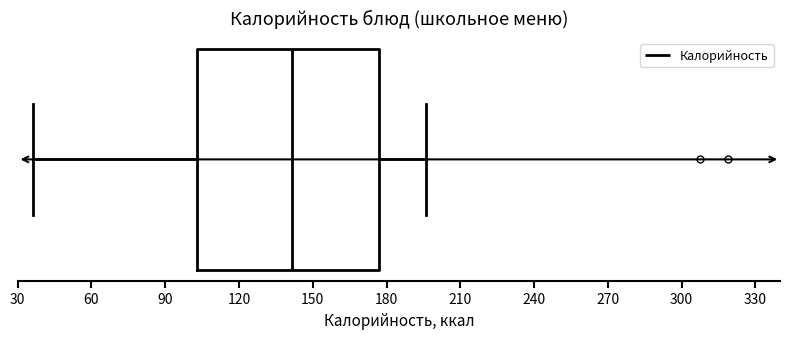

Transcribe this box plot: give where the median line is, the range the box spans, and where the two whiskers end, as read against the x-axis. The values are not printed on the chart, so give them approximately, as read against the axis.

median 140, box 105 to 175, whiskers 35 to 195